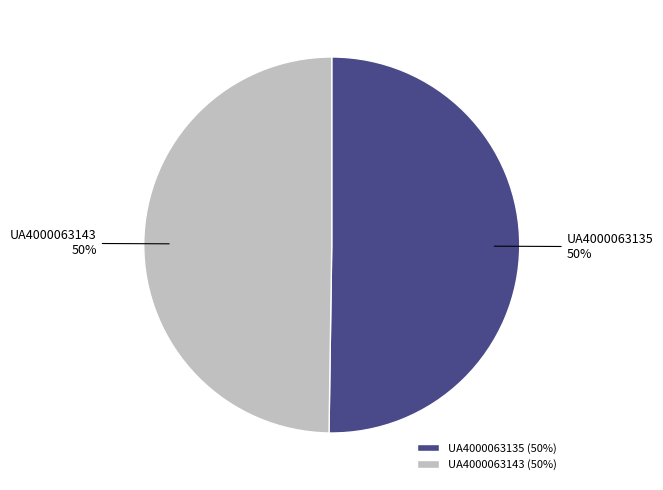

Is it true that UA4000063143 is 44% of the pie?

False